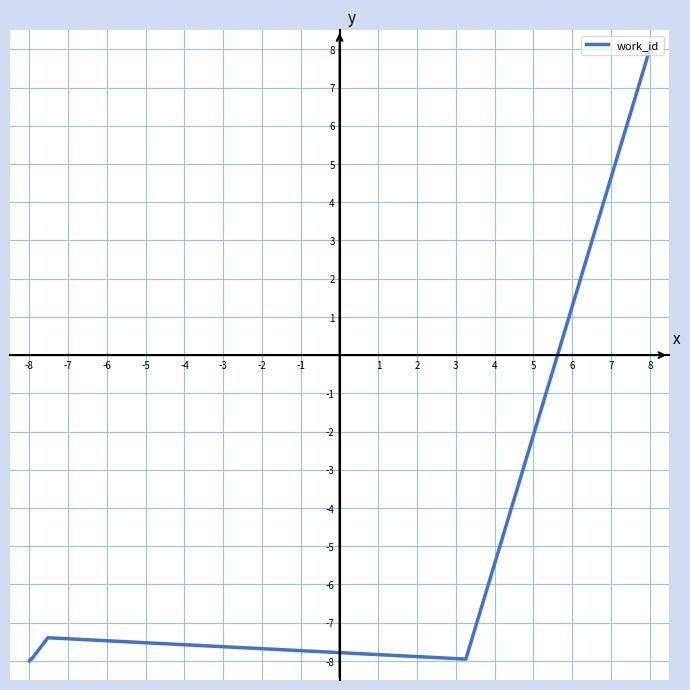

How many negative values are there?

8